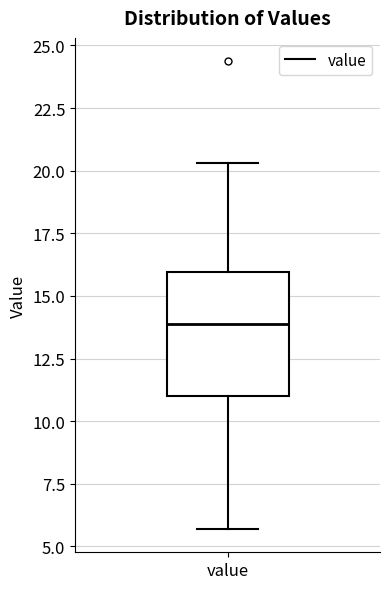

Transcribe this box plot: give where the median line is, the range the box spans, and where the two whiskers end, as read against the y-axis. The values are not printed on the chart, so give them approximately, as read against the axis.

median 14.0, box 11.0 to 16.0, whiskers 5.5 to 20.5